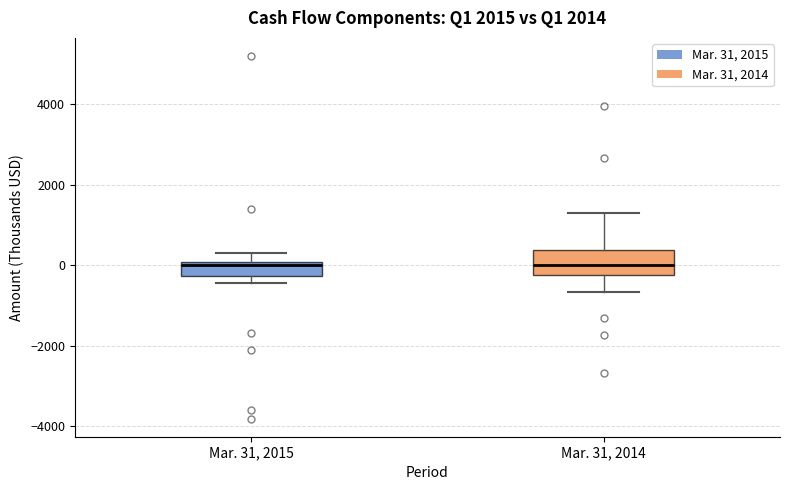

Reading left to right, transcribe this box plot: for each box, give where its median line is, the range the box spans, and where its two whiskers end, as read against the y-axis. The values are not printed on the chart, so give them approximately, as read against the axis.

Mar. 31, 2015: median 0 (just below the box's upper edge), box -200 to 0, whiskers -400 to 200
Mar. 31, 2014: median 0, box -200 to 400, whiskers -600 to 1200